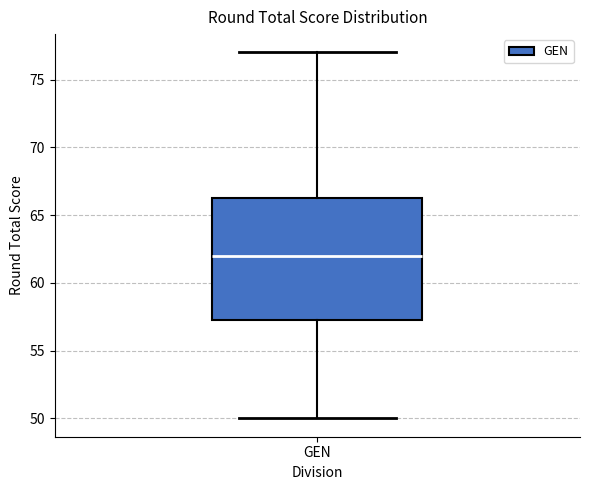

Where is the lower edge of the box for GEN on the y-axis? The values are not printed on the chart, so give them approximately, as read against the axis.

57.5